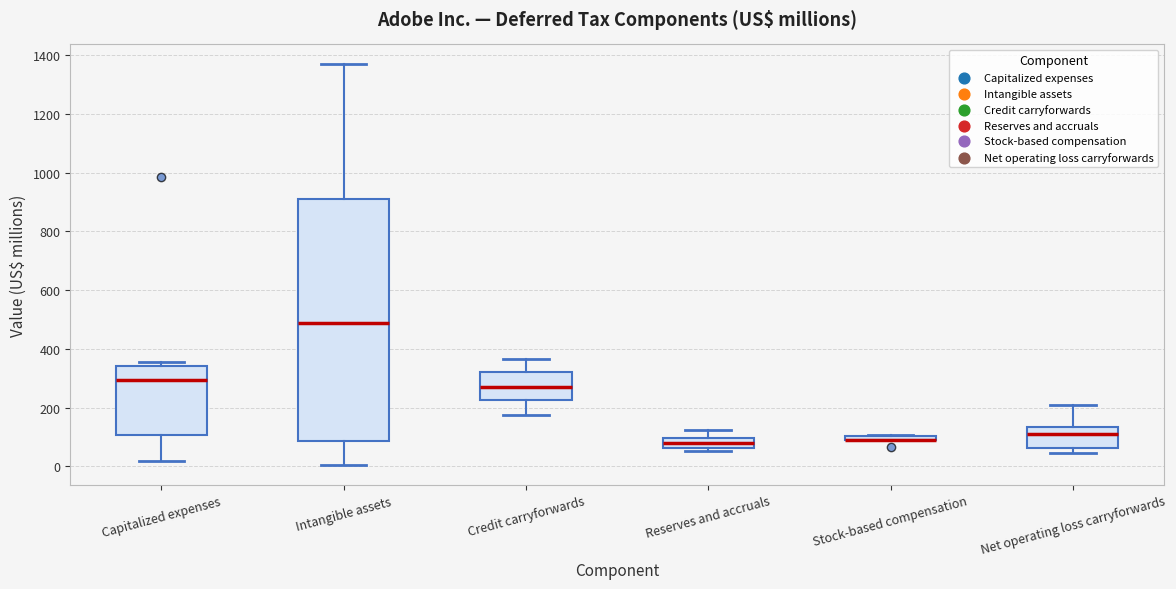

Comparing the boxes themselves (not the whiskers), which one is the tallest?

Intangible assets